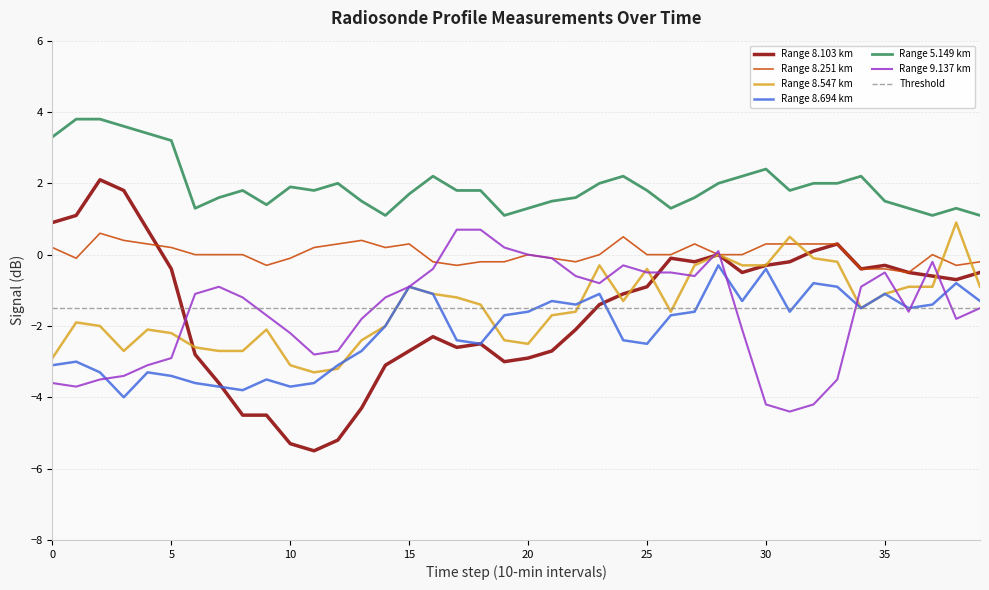

The value of 8.547 at 19 is -2.4. True or false?

True